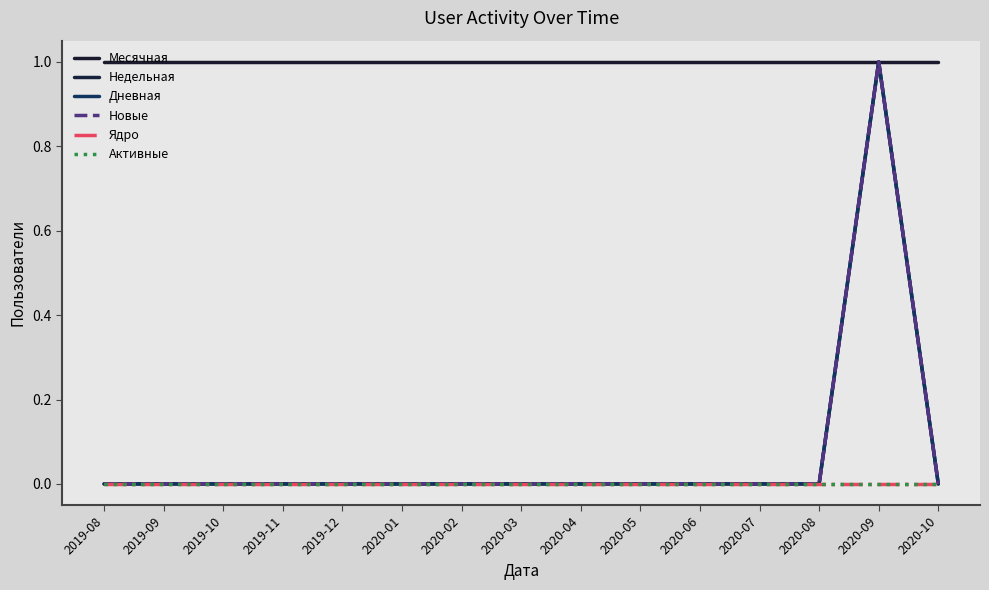

Reading left to right, what are all the values shown in this chart?

Месячная: 1	1	1	1	1	1	1	1	1	1	1	1	1	1	1
Недельная: 0	0	0	0	0	0	0	0	0	0	0	0	0	1	0
Дневная: 0	0	0	0	0	0	0	0	0	0	0	0	0	1	0
Новые: 0	0	0	0	0	0	0	0	0	0	0	0	0	1	0
Ядро: 0	0	0	0	0	0	0	0	0	0	0	0	0	0	0
Активные: 0	0	0	0	0	0	0	0	0	0	0	0	0	0	0